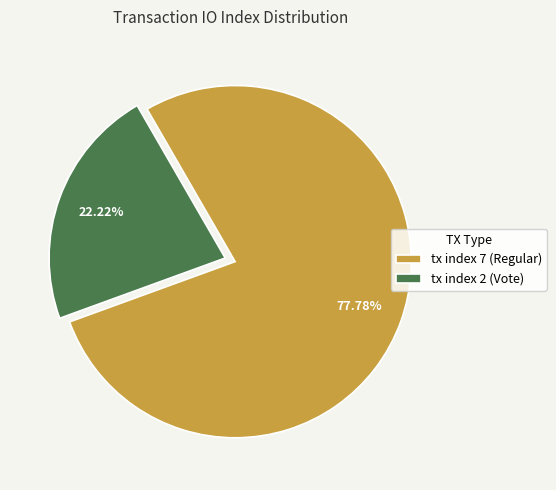

Which slice is the smallest?

tx index 2